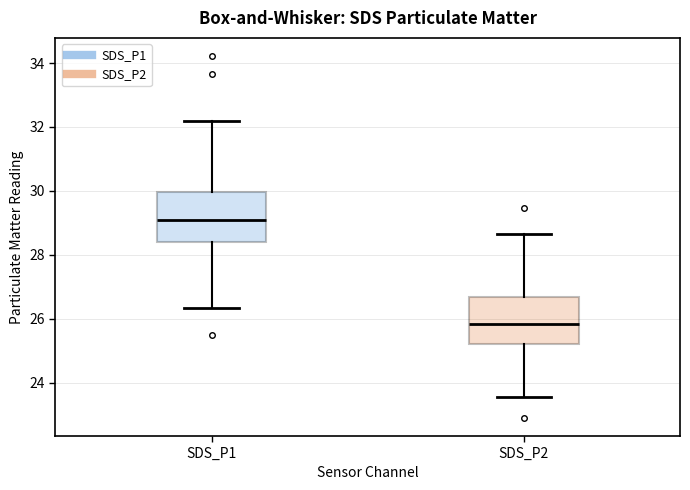

Reading left to right, transcribe this box plot: for each box, give where its median line is, the range the box spans, and where its two whiskers end, as read against the y-axis. The values are not printed on the chart, so give them approximately, as read against the axis.

SDS_P1: median 29.2, box 28.4 to 30.0, whiskers 26.4 to 32.2
SDS_P2: median 25.8, box 25.2 to 26.6, whiskers 23.6 to 28.6